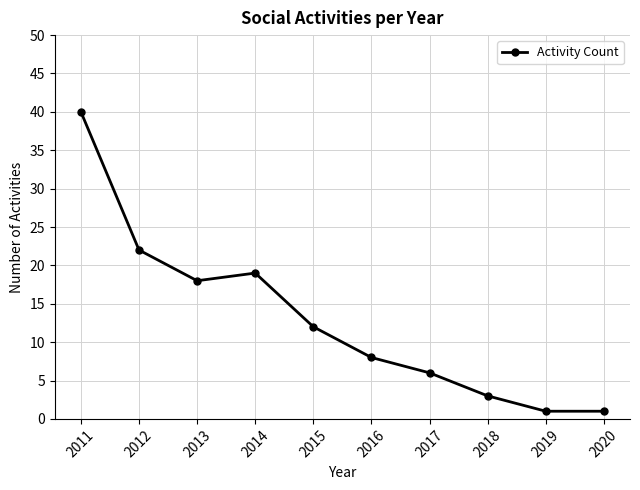

Which label corresponds to the largest value in the chart?

2011